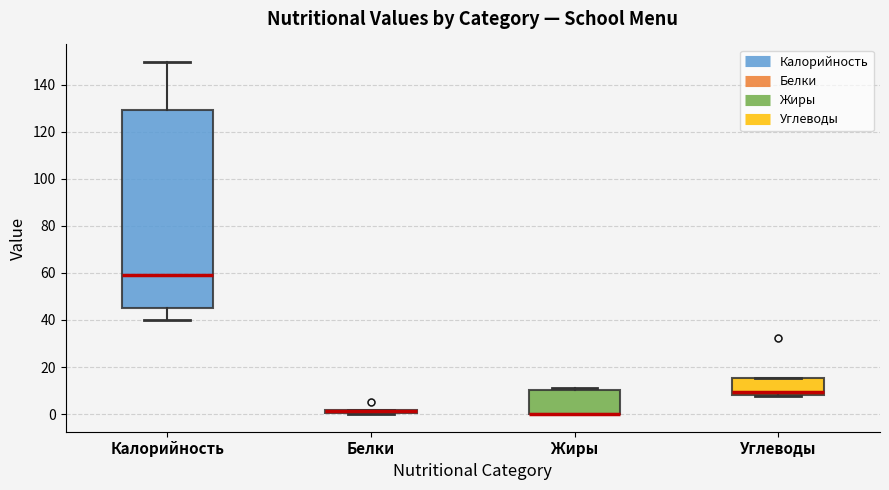

Comparing the boxes themselves (not the whiskers), which one is the tallest?

Калорийность